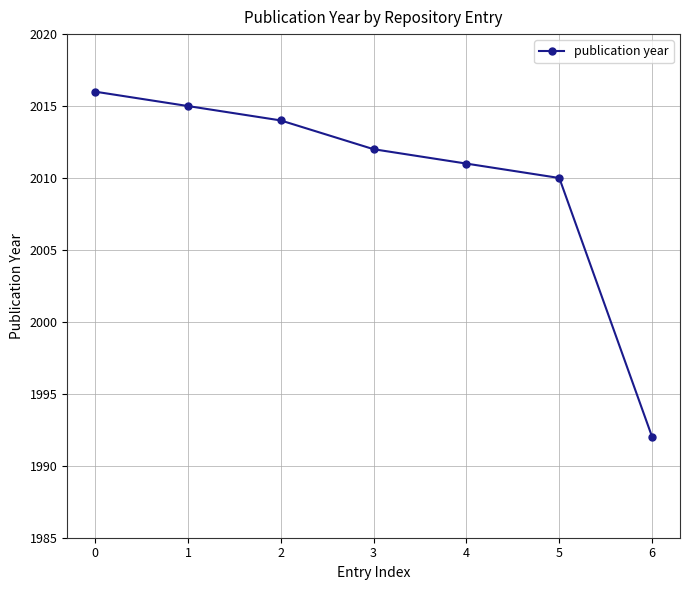

Reading right to left, what are all the values shown in this chart?

6=1992	5=2010	4=2011	3=2012	2=2014	1=2015	0=2016